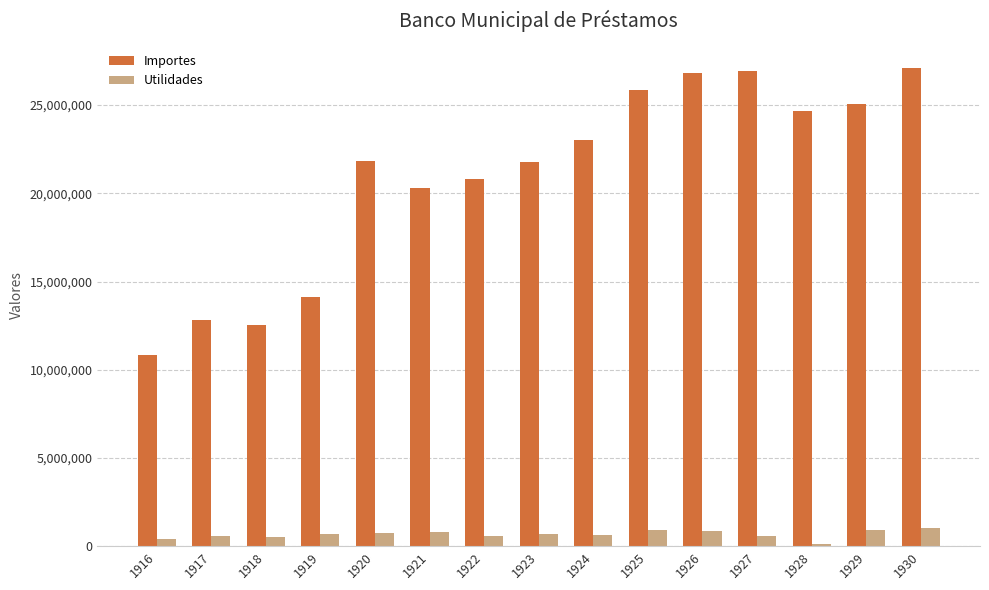

Rank the series by their maximum value, from highest to lowest.

Importes, Utilidades